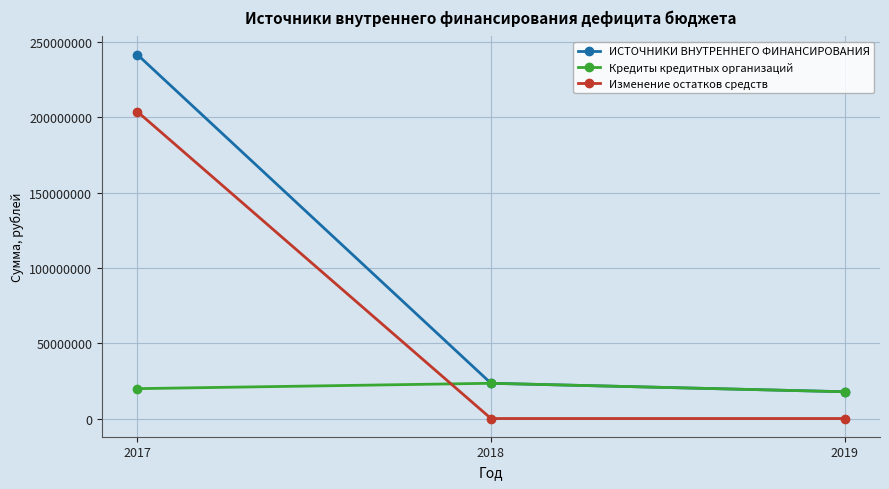

Between 2017 and 2018, which series saw the biggest shift?

ИСТОЧНИКИ ВНУТРЕННЕГО ФИНАНСИРОВАНИЯ